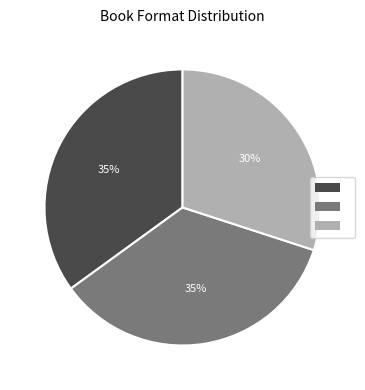

To the nearest percent, what is the average slice percentage?

33%